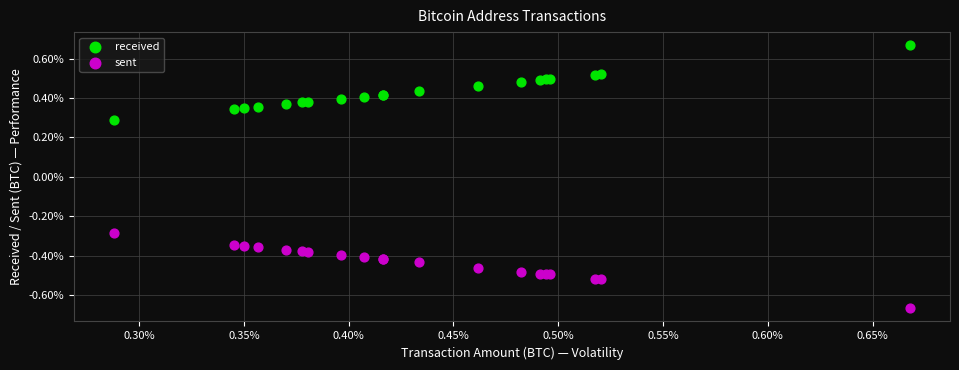

What are all the series names shown in the legend?

received, sent